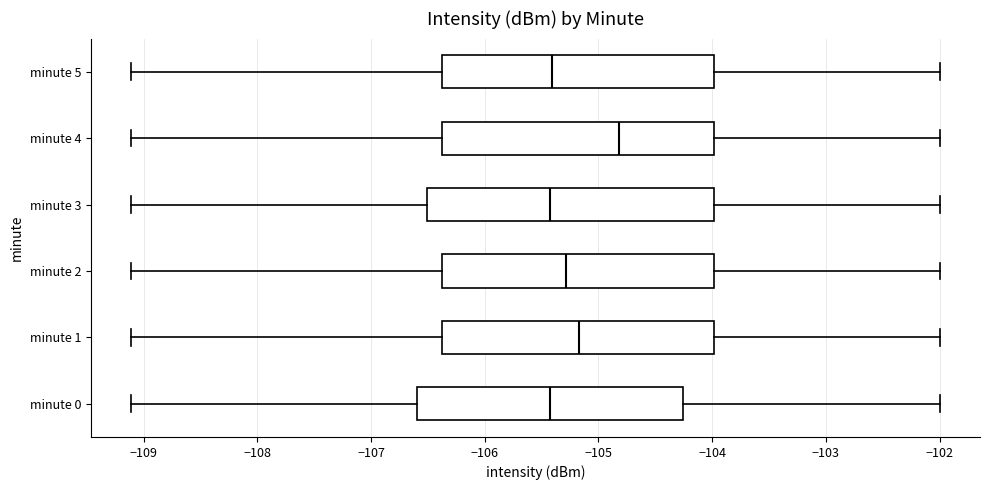

Comparing the boxes themselves (not the whiskers), which one is the widest?

minute 3